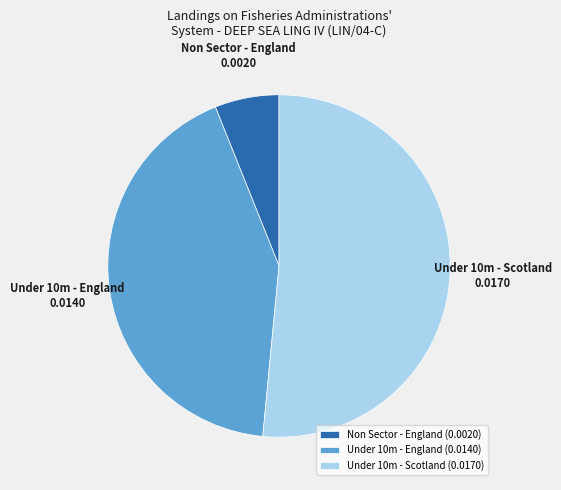

Which category has the biggest portion of the pie?

Under 10m - Scotland